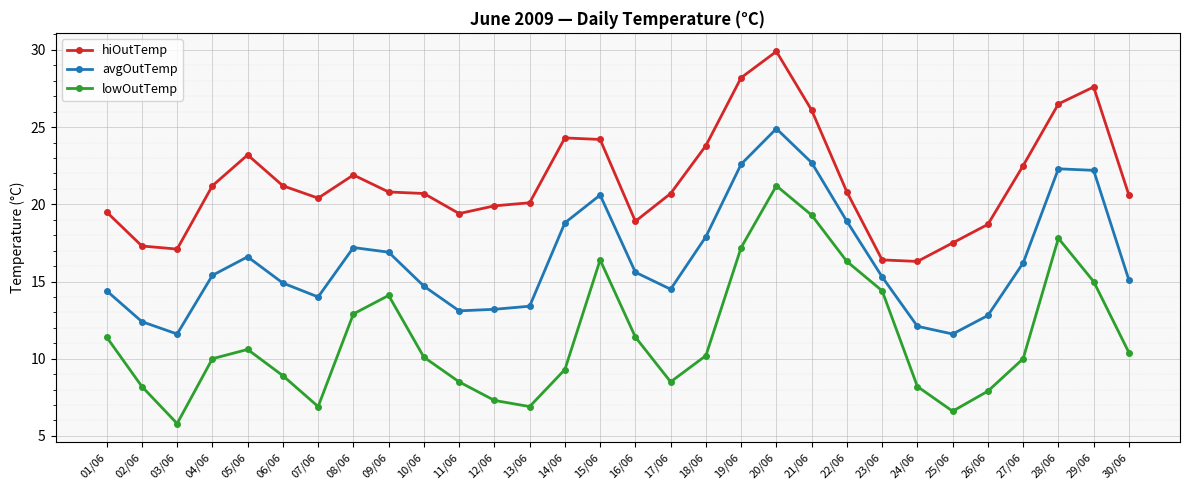

What position from the right is 22/06?

9